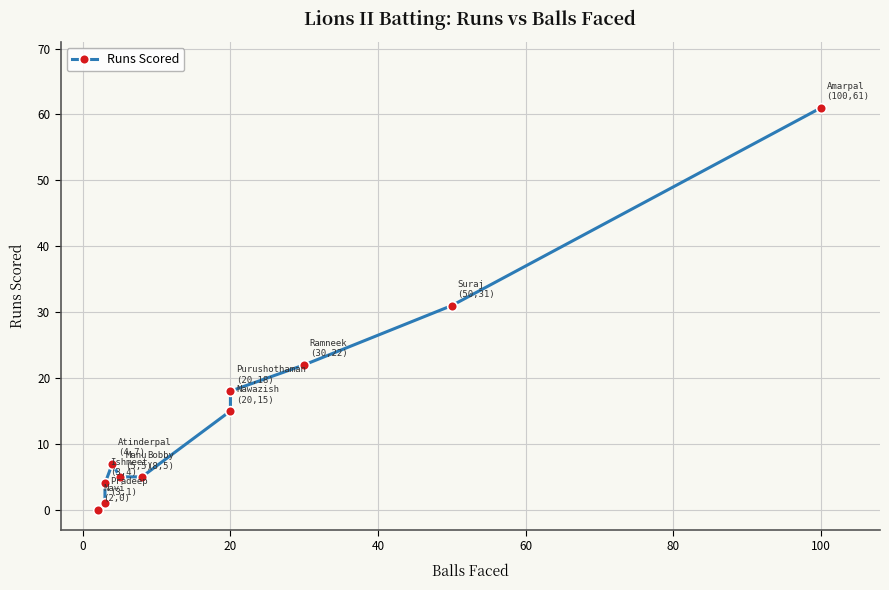

Is it true that the value at 40 is 11?

False